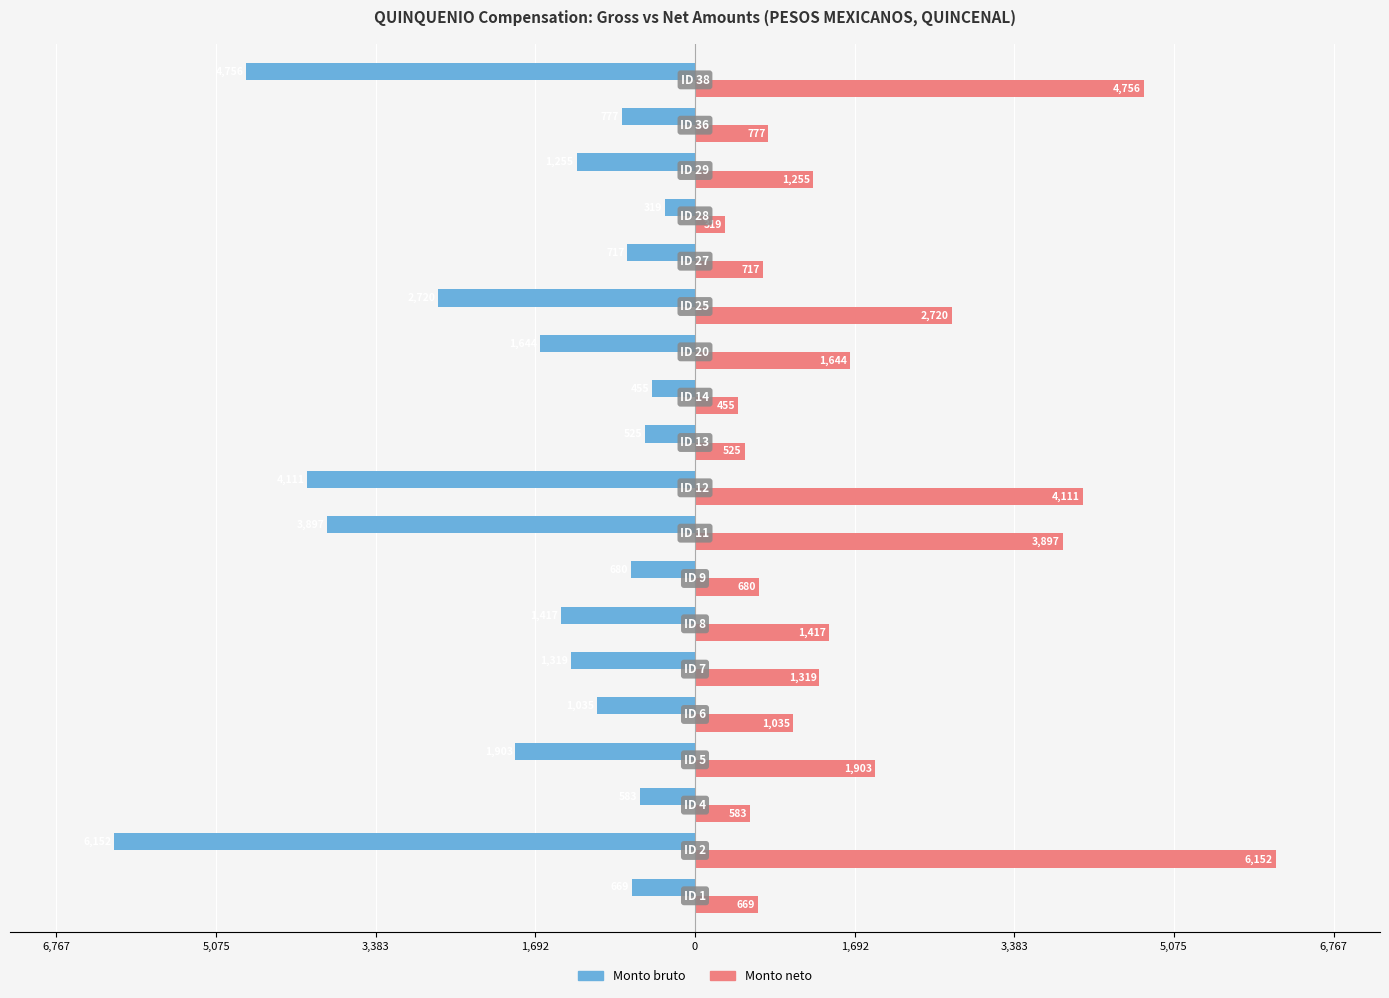

What are all the series names shown in the legend?

Monto bruto, Monto neto